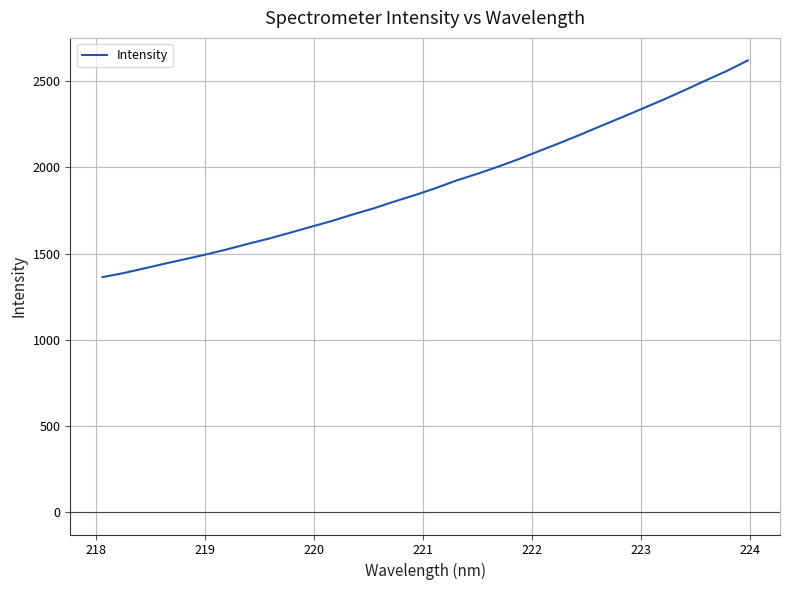

What is the difference between the maximum and minimum values?

1257.9